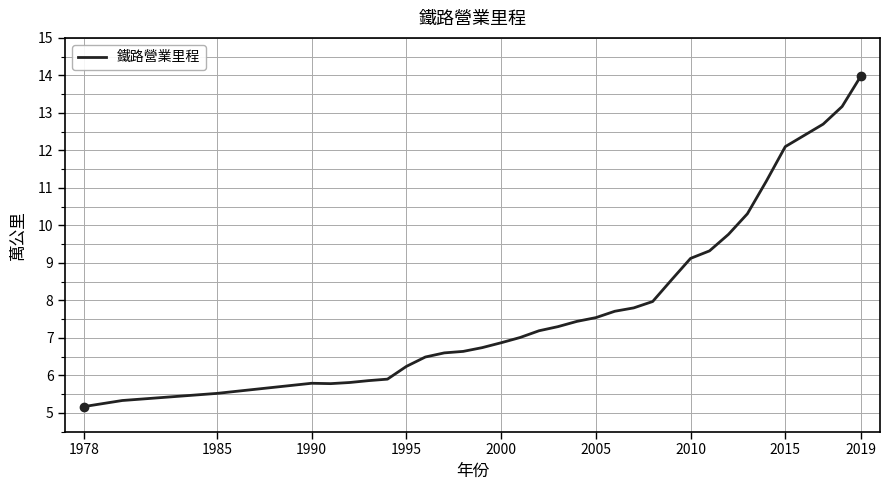

What is the minimum value shown in the chart?

5.2